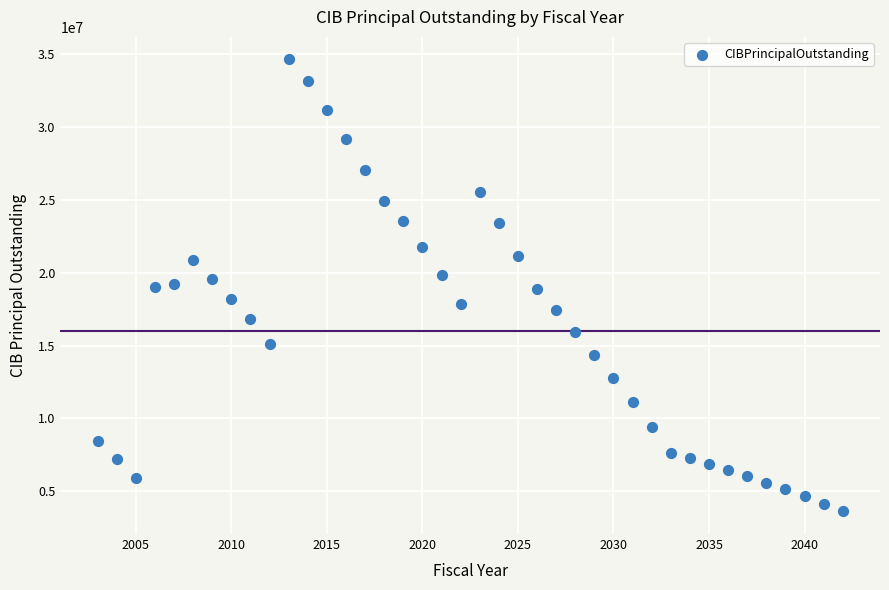

What is the range of X values (max minus min)?

39